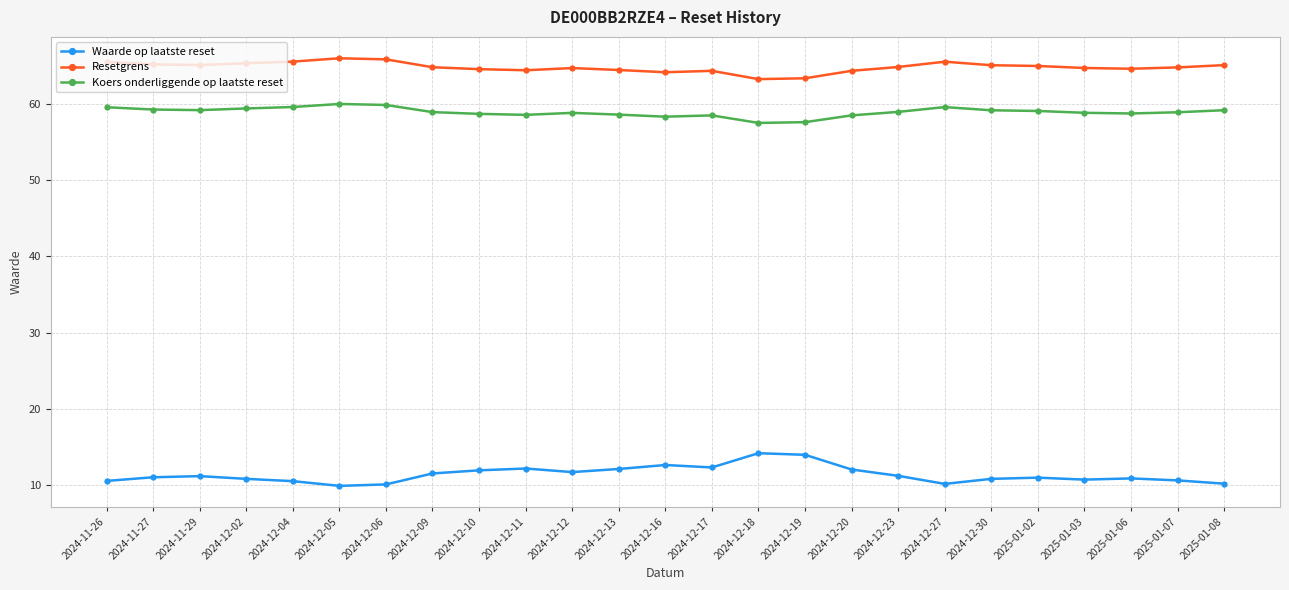

What is the maximum value for Resetgrens?

66.0